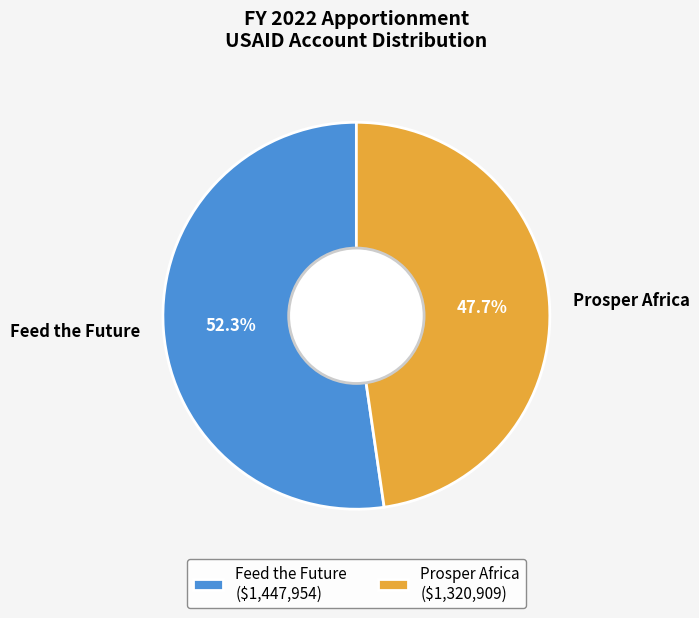

Is it true that Feed the Future is 42% of the pie?

False